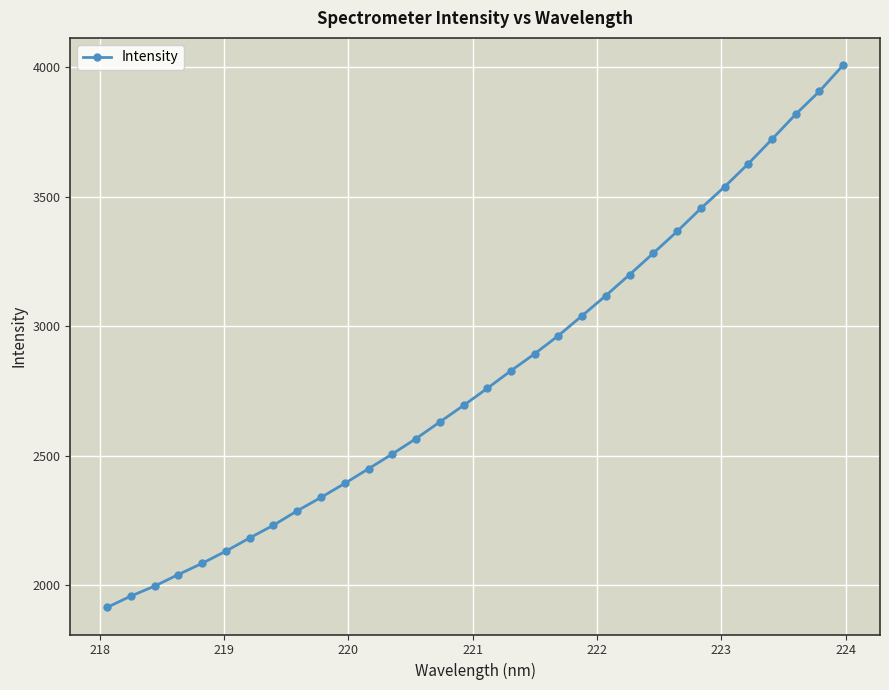

What is the minimum value shown in the chart?

1913.1